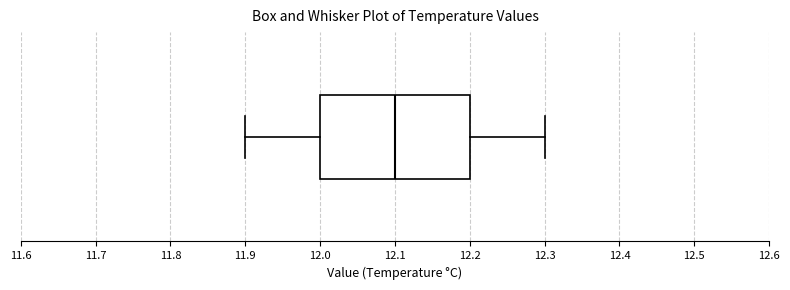

Read this box plot against the x-axis: the position of the median line, the range covered by the box, and the ends of both whiskers. The values are not printed on the chart, so give them approximately, as read against the axis.

median 12.1, box 12.0 to 12.2, whiskers 11.9 to 12.3